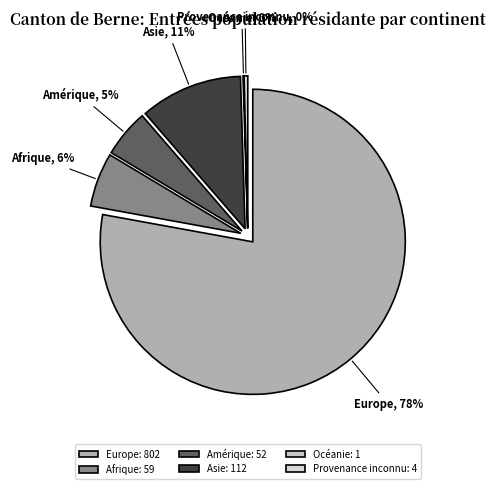

To the nearest percent, what is the average slice percentage?

17%